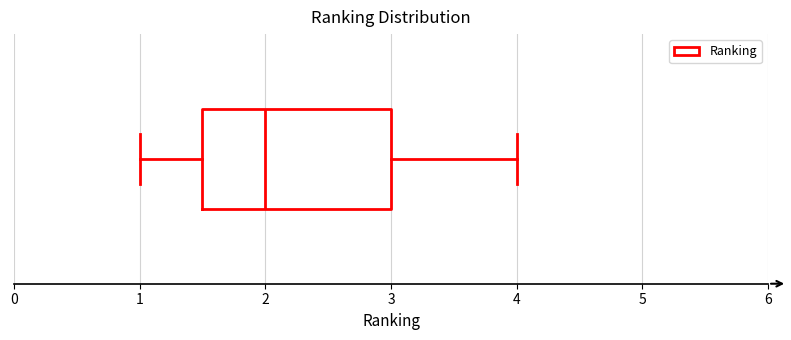

Transcribe this box plot: give where the median line is, the range the box spans, and where the two whiskers end, as read against the x-axis. The values are not printed on the chart, so give them approximately, as read against the axis.

median 2.0, box 1.5 to 3.0, whiskers 1.0 to 4.0